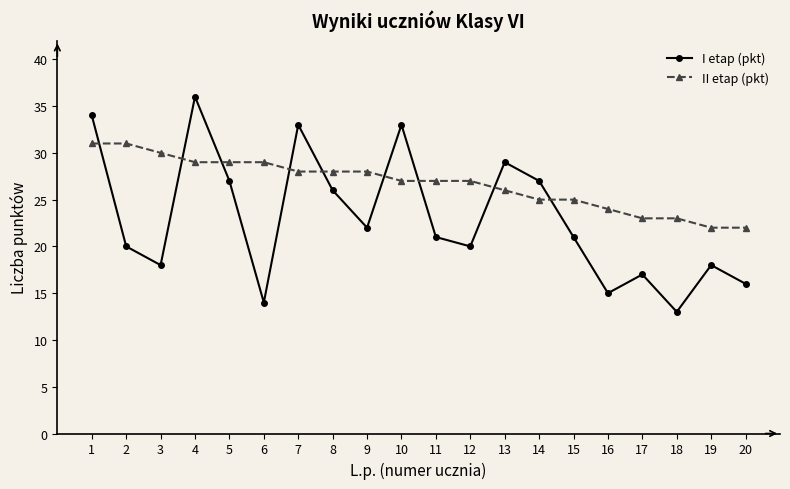

At which category does I etap (pkt) reach its first local valley?

3